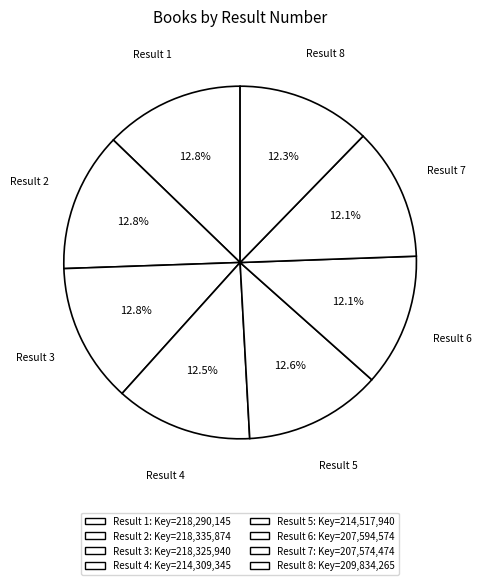

Is there any slice that represents more than half of the pie?

No